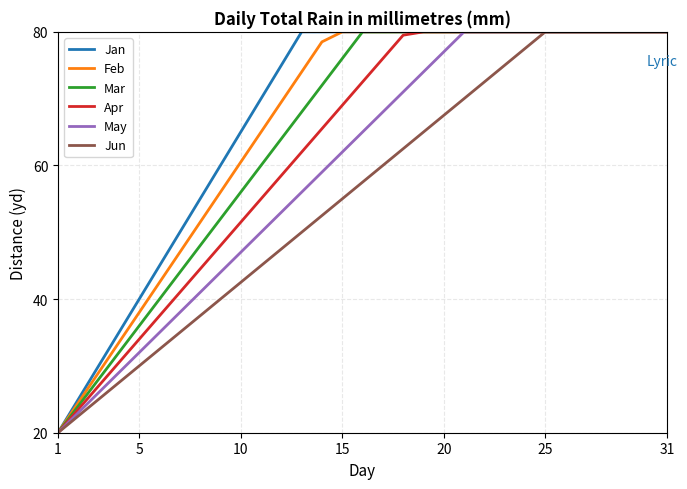

What is the minimum value for May?

20.0